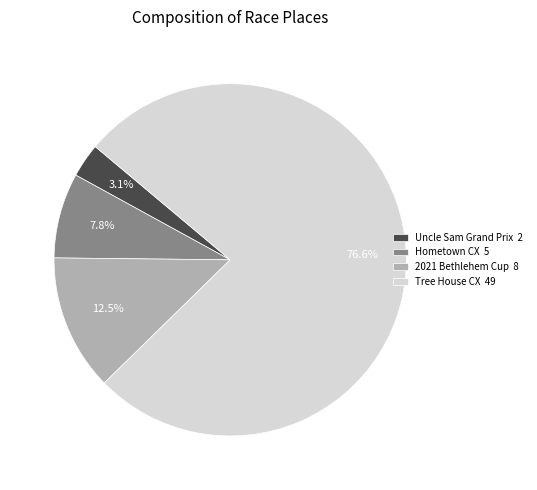

Is there a majority slice in this chart?

Yes